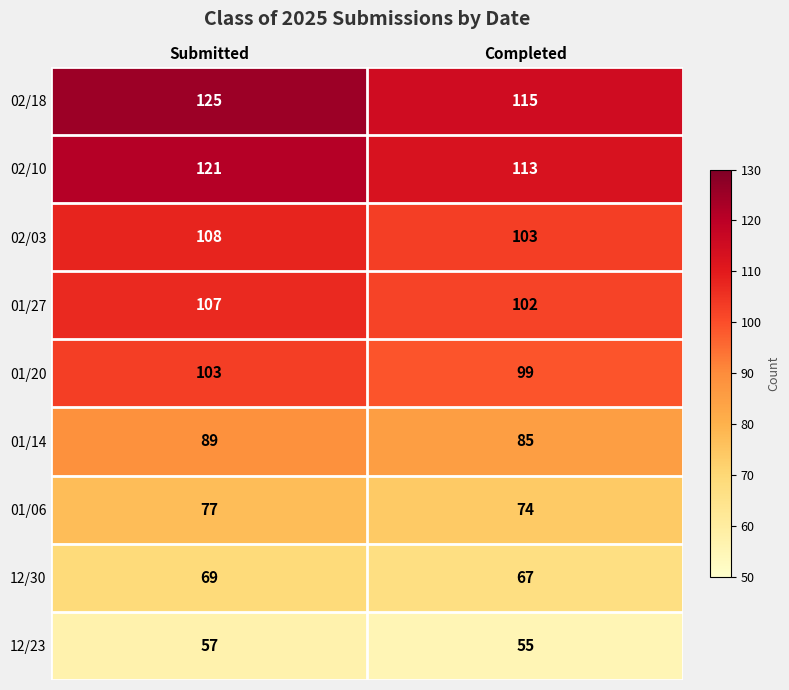

Which category has the lowest value in the 01/20 series?

Completed